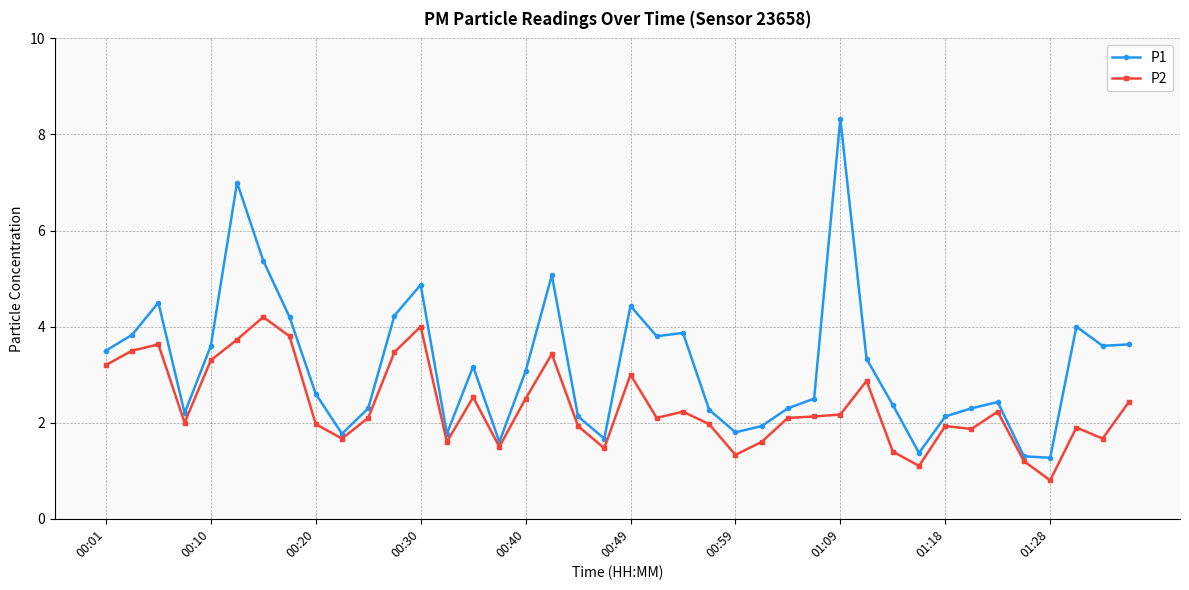

True or false: P2 and P1 intersect in this chart.

False